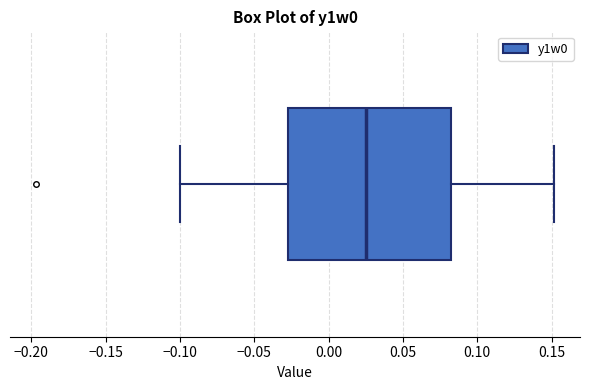

Where does the median line of the box sit on the x-axis? The values are not printed on the chart, so give them approximately, as read against the axis.

0.025